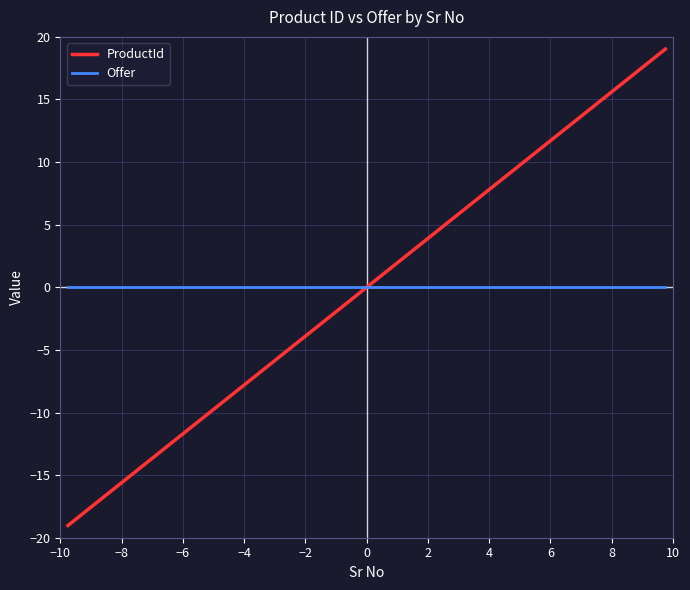

How many intersections are there between ProductId and Offer?

1